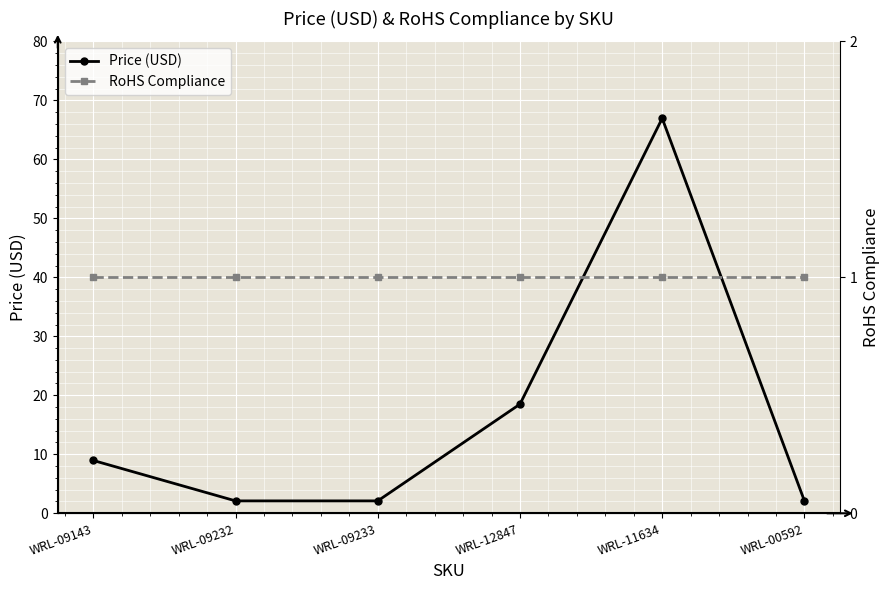

How many values in the Price (USD) series are below 8?

3